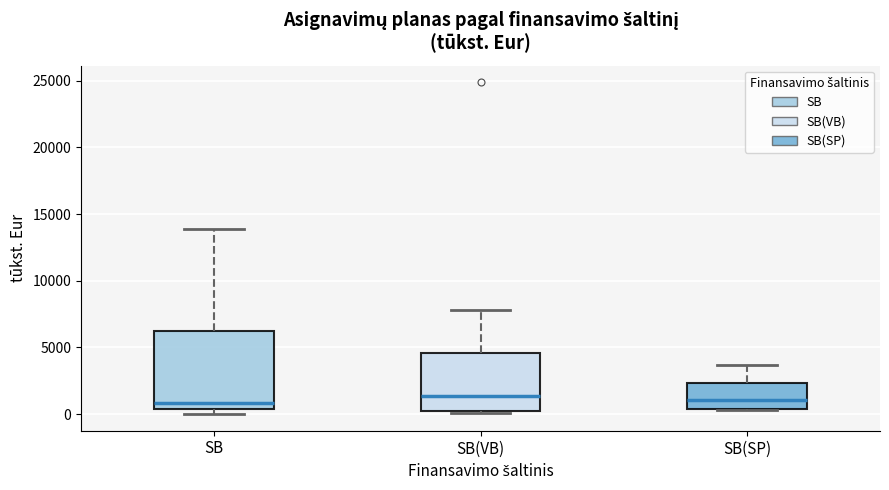

Comparing the boxes themselves (not the whiskers), which one is the tallest?

SB